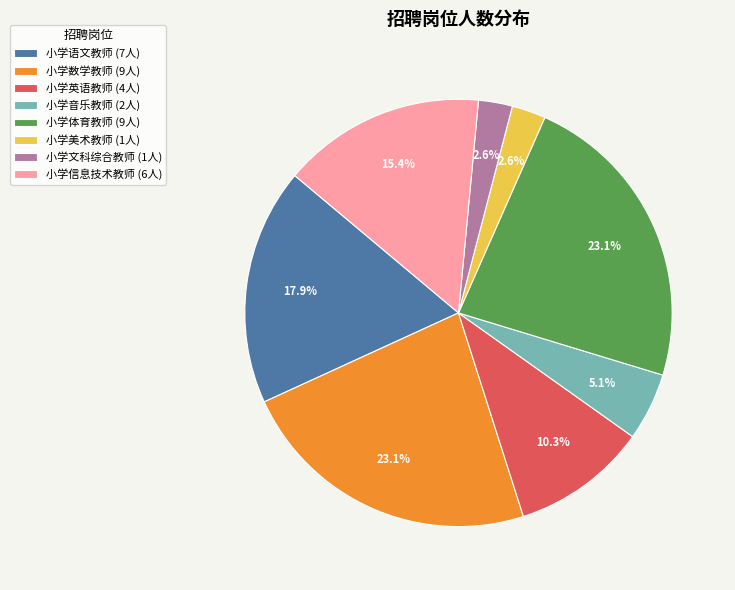

Between 小学数学教师 (9人) and 小学信息技术教师 (6人), which is larger?

小学数学教师 (9人)